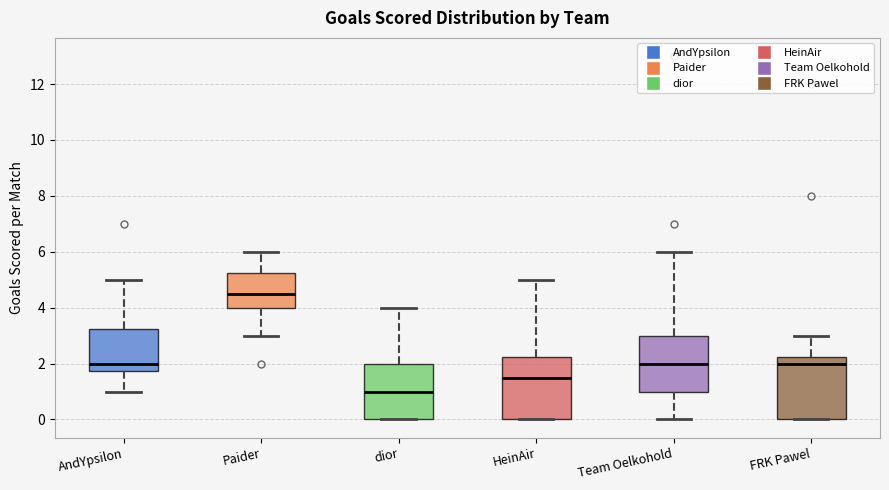

Reading left to right, transcribe this box plot: for each box, give where its median line is, the range the box spans, and where its two whiskers end, as read against the y-axis. The values are not printed on the chart, so give them approximately, as read against the axis.

AndYpsilon: median 2.0, box 1.8 to 3.2, whiskers 1.0 to 5.0
Paider: median 4.6, box 4.0 to 5.2, whiskers 3.0 to 6.0
dior: median 1.0, box 0.0 to 2.0, whiskers 0.0 to 4.0
HeinAir: median 1.6, box 0.0 to 2.2, whiskers 0.0 to 5.0
Team Oelkohold: median 2.0, box 1.0 to 3.0, whiskers 0.0 to 6.0
FRK Pawel: median 2.0, box 0.0 to 2.2, whiskers 0.0 to 3.0